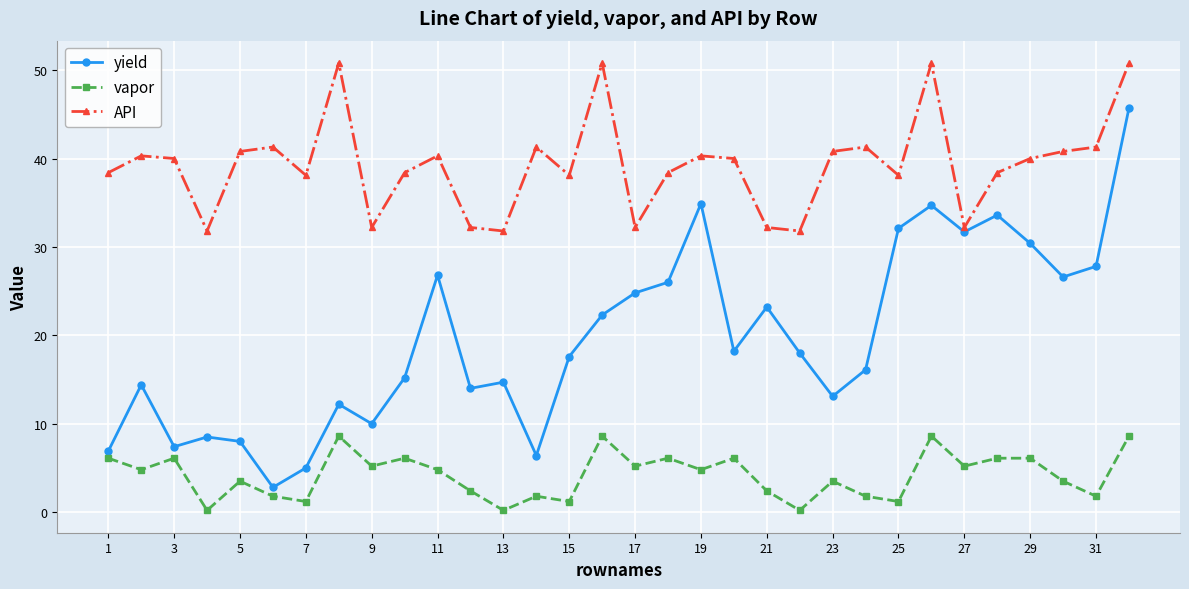

True or false: vapor and yield cross at least once.

False